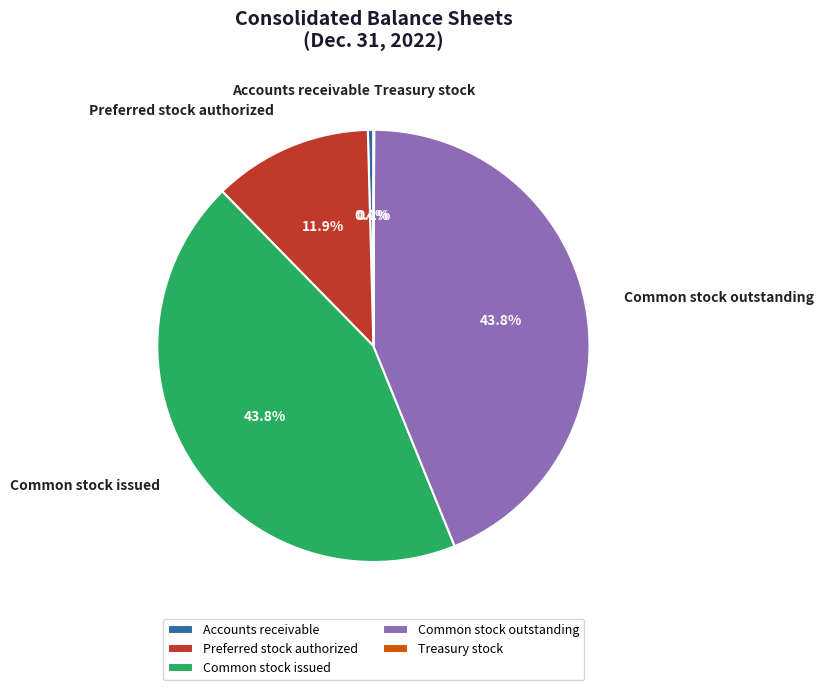

Is there any slice that represents more than half of the pie?

No